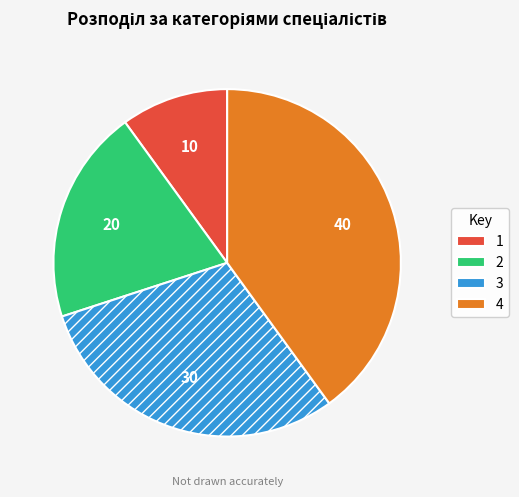

Do 1 and 2 together represent more than half of the pie?

No